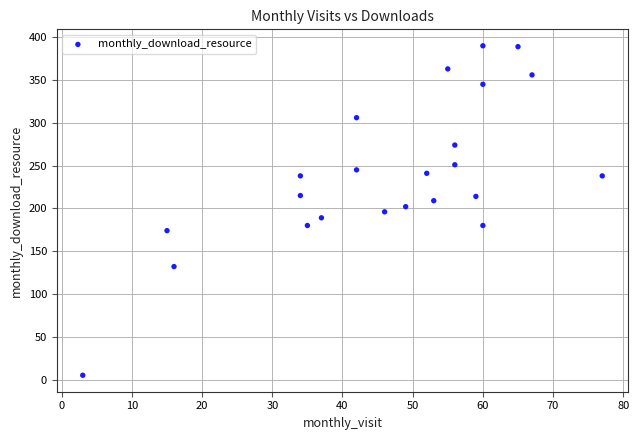

What is the range of X values (max minus min)?

74